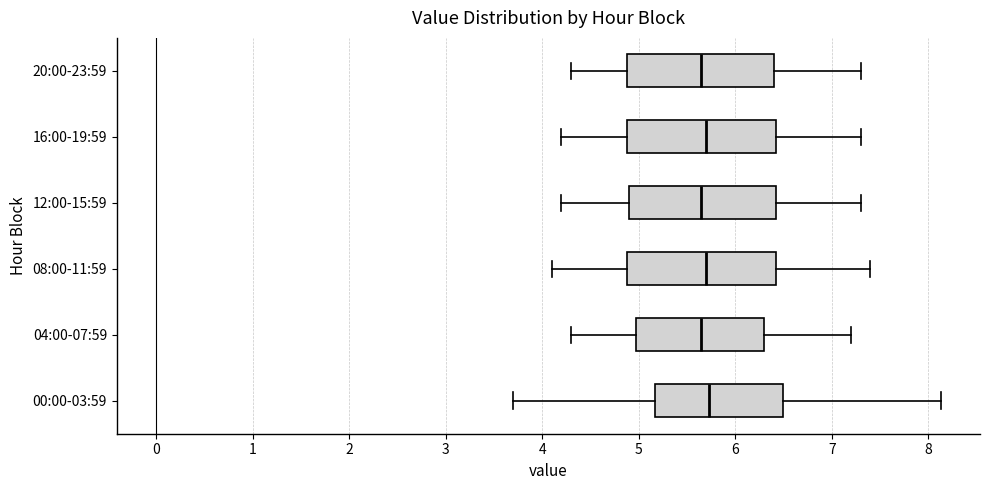

Where does the left whisker of the box for 00:00-03:59 end on the x-axis? The values are not printed on the chart, so give them approximately, as read against the axis.

3.7